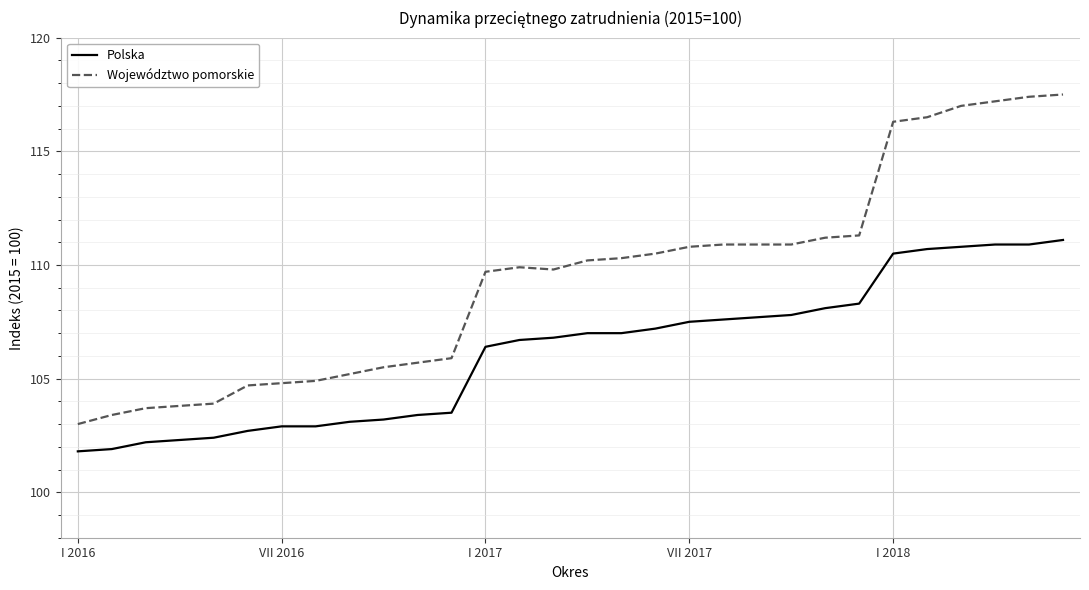

What is the average value of the Województwo pomorskie series?

109.4